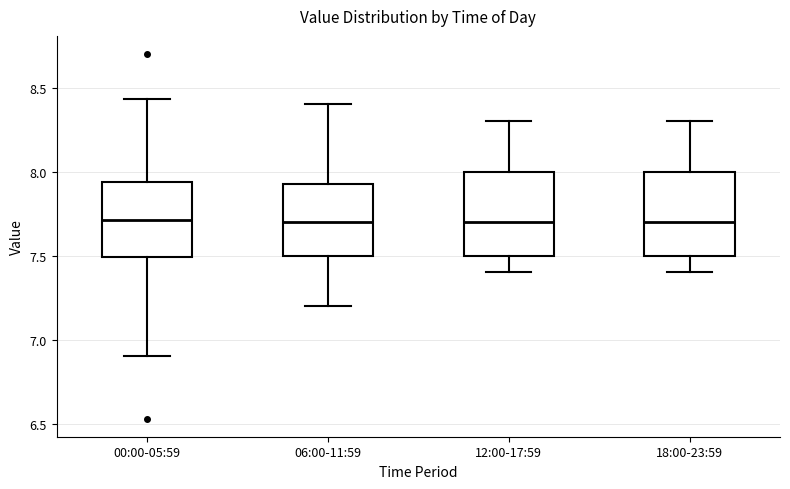

Where is the lower edge of the box for 18:00-23:59 on the y-axis? The values are not printed on the chart, so give them approximately, as read against the axis.

7.50